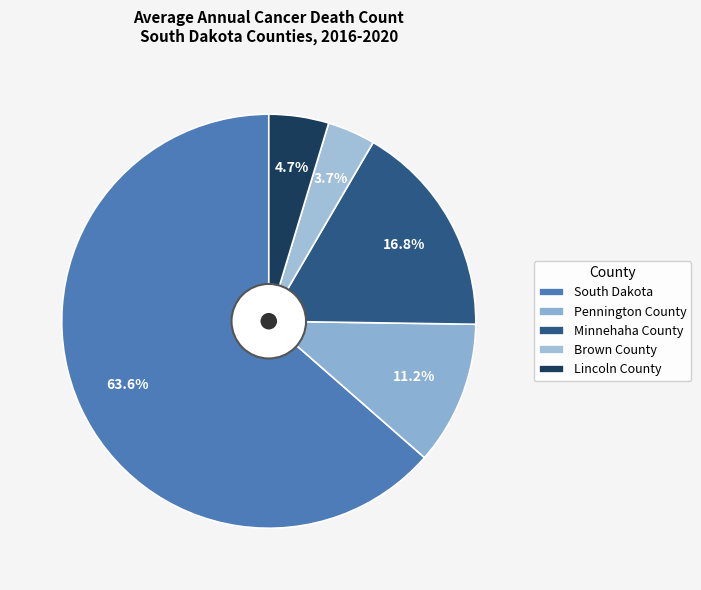

Does South Dakota represent more than half of the total?

Yes